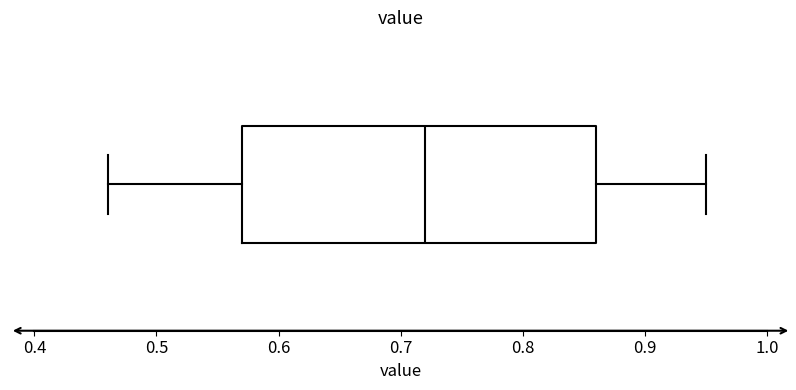

Where does the right whisker of the box end on the x-axis? The values are not printed on the chart, so give them approximately, as read against the axis.

0.95